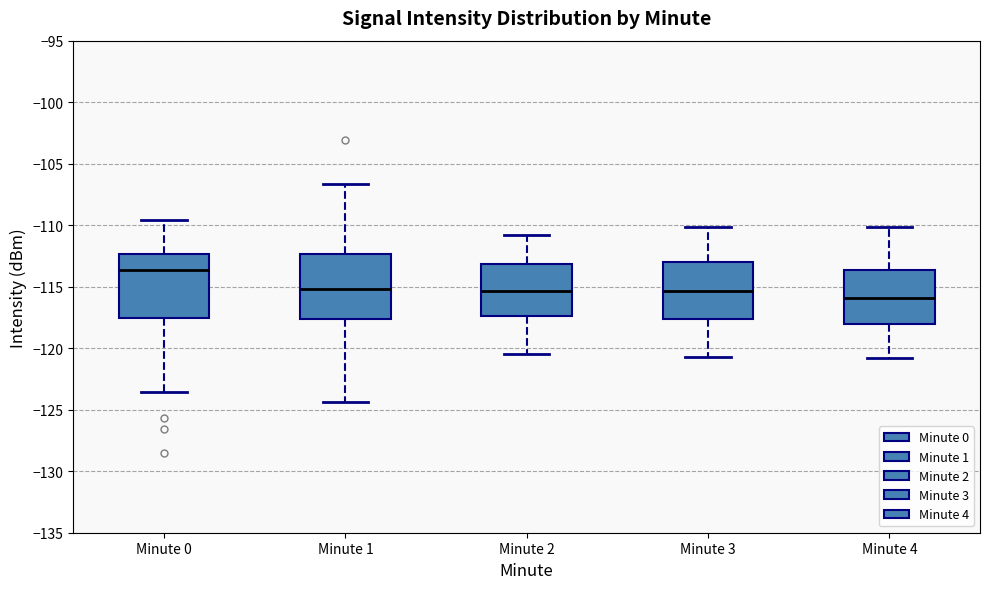

Reading left to right, read every box against the y-axis: the position of its median line, the range the box covers, and the ends of its whiskers. The values are not printed on the chart, so give them approximately, as read against the axis.

Minute 0: median -113.5, box -117.5 to -112.5, whiskers -123.5 to -109.5
Minute 1: median -115.0, box -117.5 to -112.5, whiskers -124.5 to -106.5
Minute 2: median -115.5, box -117.5 to -113.0, whiskers -120.5 to -111.0
Minute 3: median -115.5, box -117.5 to -113.0, whiskers -120.5 to -110.0
Minute 4: median -116.0, box -118.0 to -113.5, whiskers -121.0 to -110.0